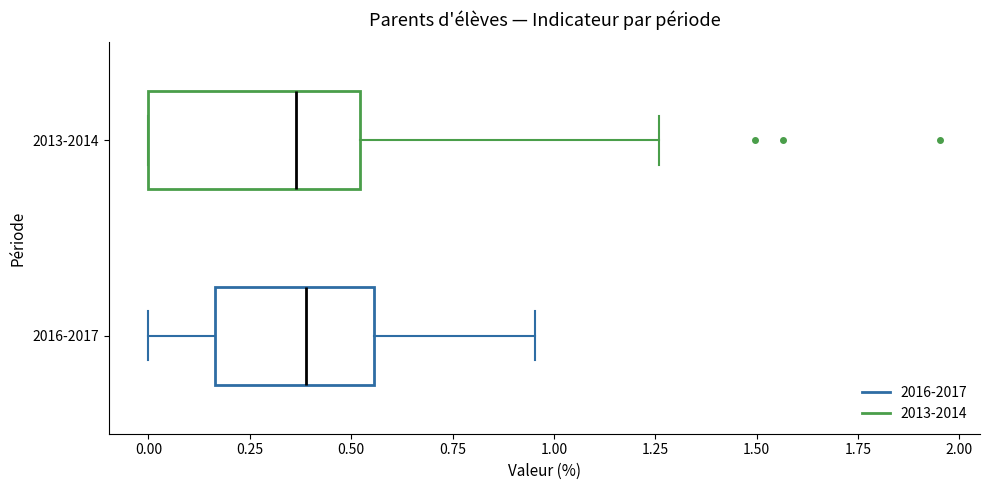

Reading bottom to top, read every box against the x-axis: the position of its median line, the range the box covers, and the ends of its whiskers. The values are not printed on the chart, so give them approximately, as read against the axis.

2016-2017: median 0.40, box 0.15 to 0.55, whiskers 0.00 to 0.95
2013-2014: median 0.35, box 0.00 to 0.50, whiskers 0.00 to 1.25